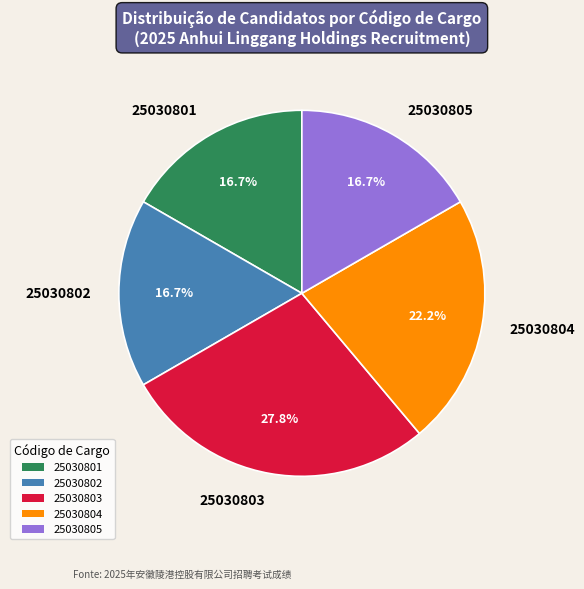

Does any single category account for the majority?

No